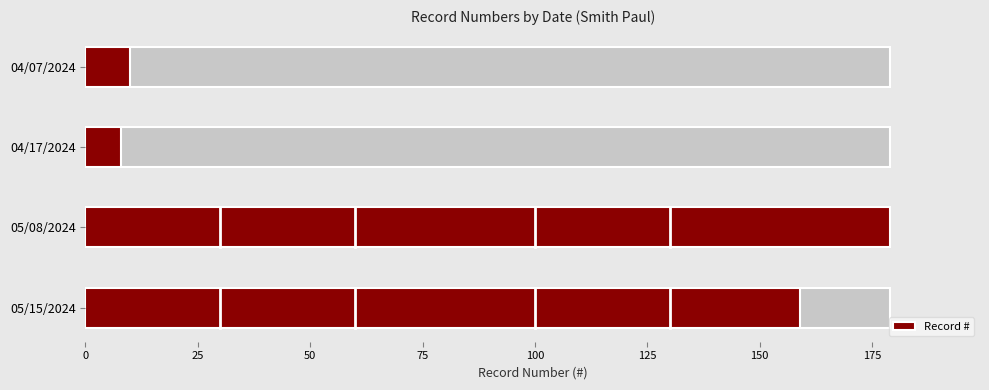

What is the sum of all values?

356